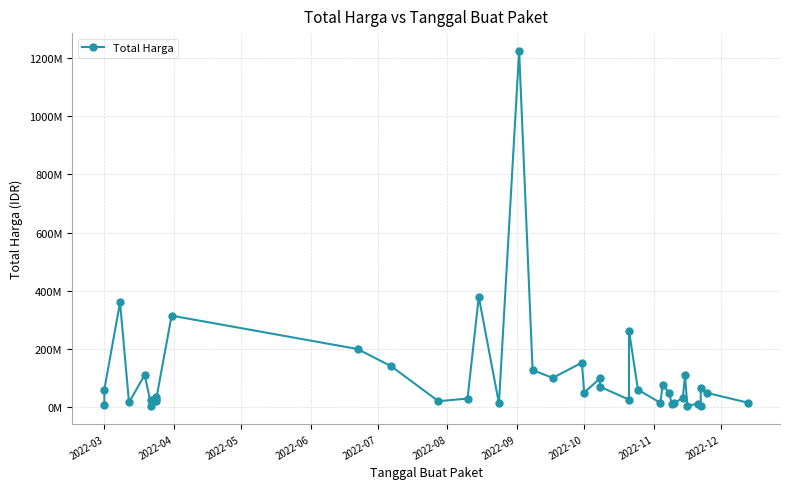

How many values exceed 48140000?

19